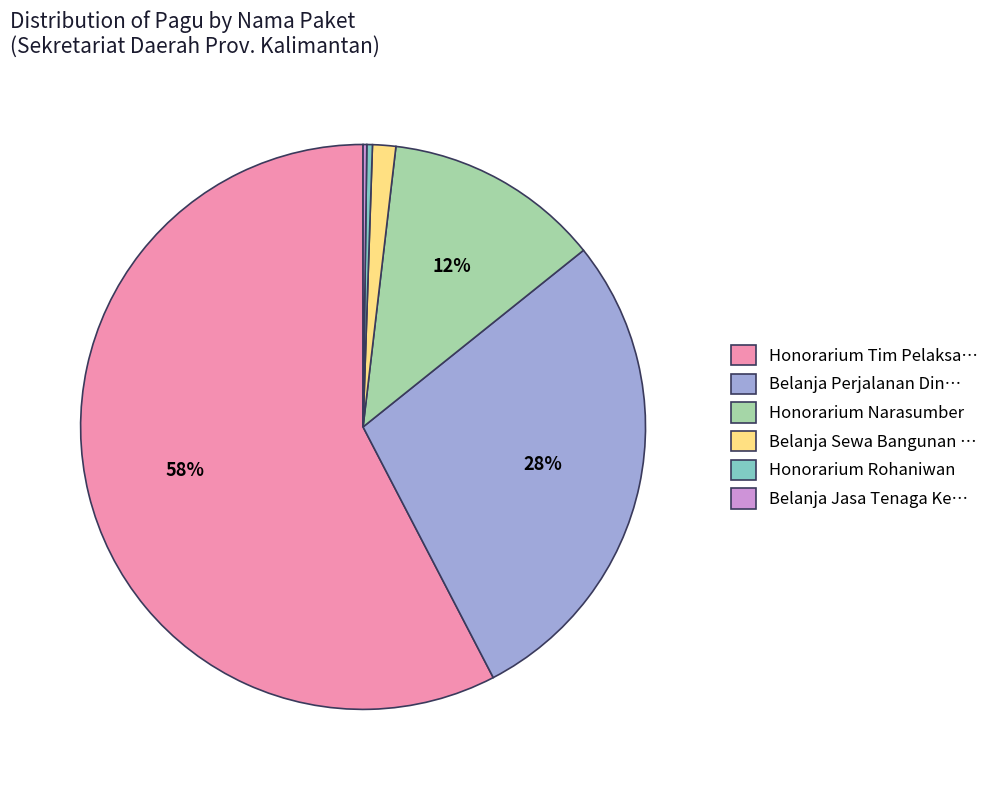

To the nearest percent, what percentage of the pie is Honorarium Narasumber?

12%